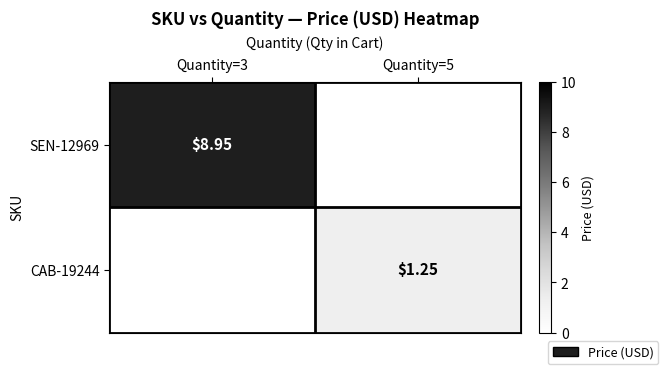

At which label does CAB-19244 first exceed 1?

Quantity=5